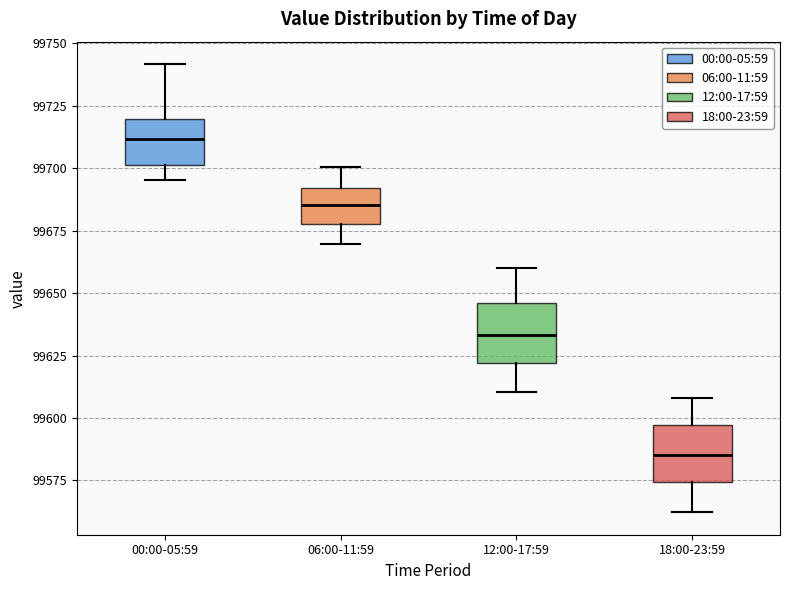

Reading left to right, transcribe this box plot: for each box, give where its median line is, the range the box spans, and where its two whiskers end, as read against the y-axis. The values are not printed on the chart, so give them approximately, as read against the axis.

00:00-05:59: median 99710, box 99700 to 99720, whiskers 99695 to 99740
06:00-11:59: median 99685, box 99680 to 99690, whiskers 99670 to 99700
12:00-17:59: median 99635, box 99620 to 99645, whiskers 99610 to 99660
18:00-23:59: median 99585, box 99575 to 99595, whiskers 99560 to 99610